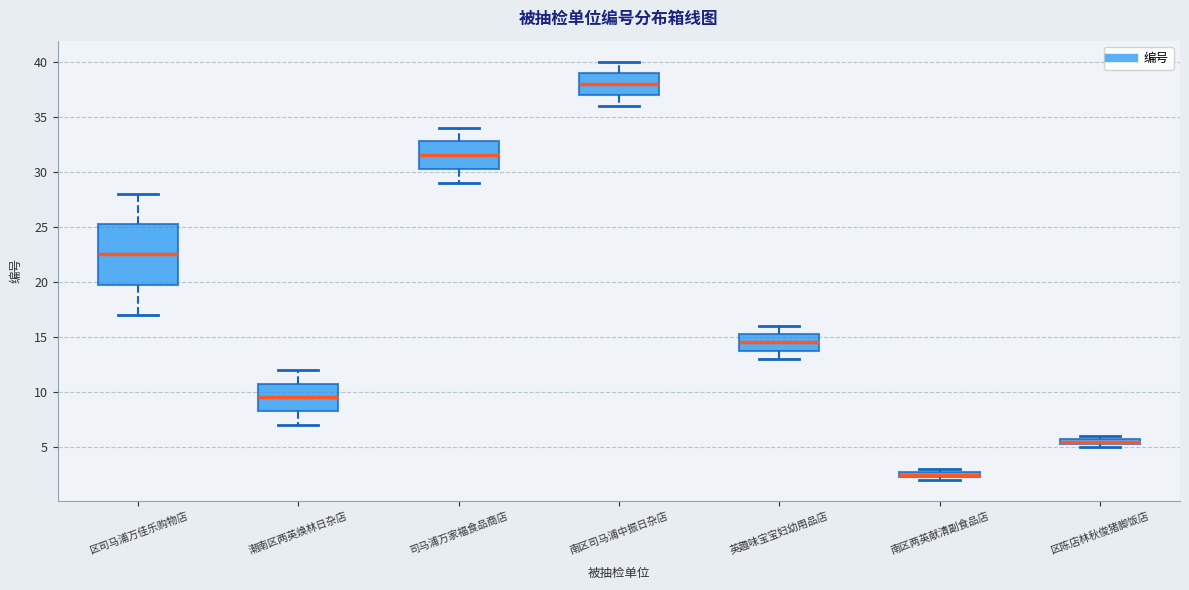

Where is the lower edge of the box for 潮南区两英焕林日杂店 on the y-axis? The values are not printed on the chart, so give them approximately, as read against the axis.

8.5